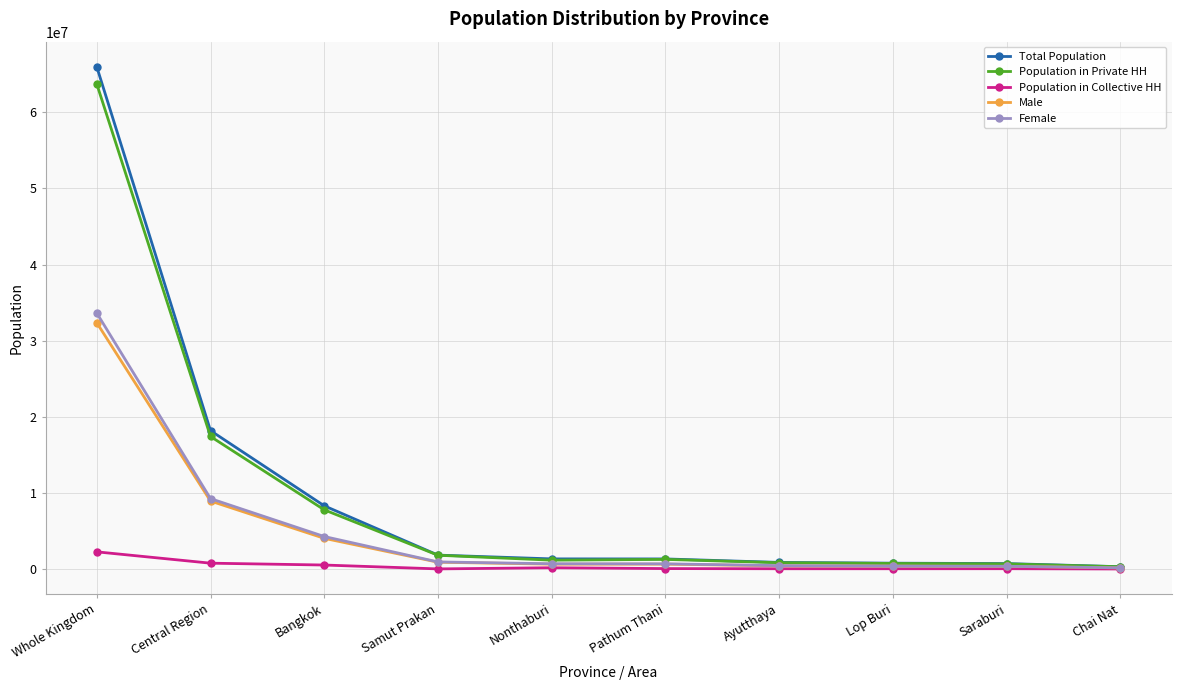

At which category is the sum across all series the highest?

Whole Kingdom